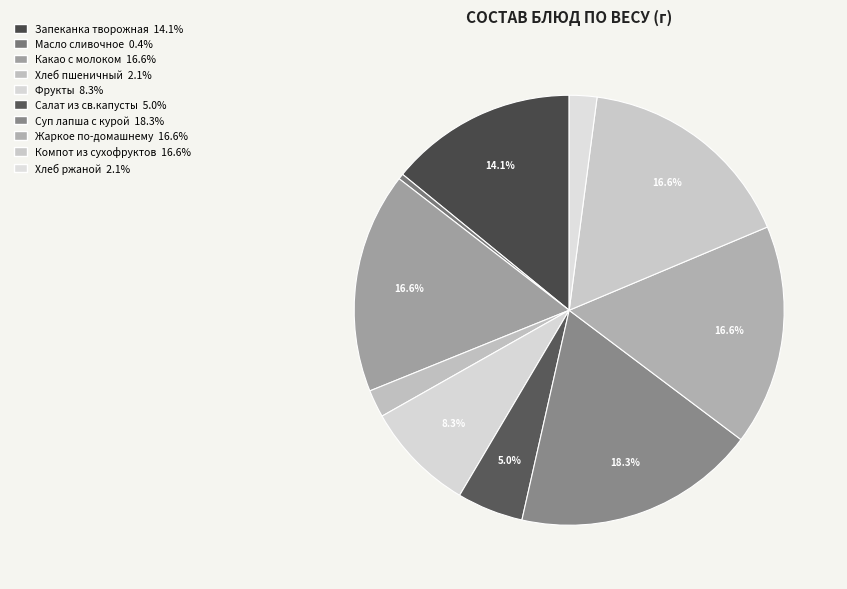

How many slices are in this pie chart?

10